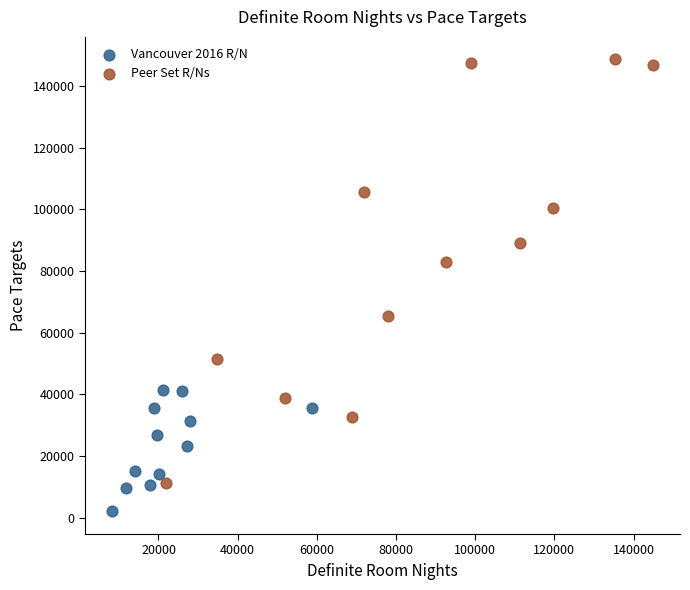

Which series contains the highest Y value?

Peer Set R/Ns